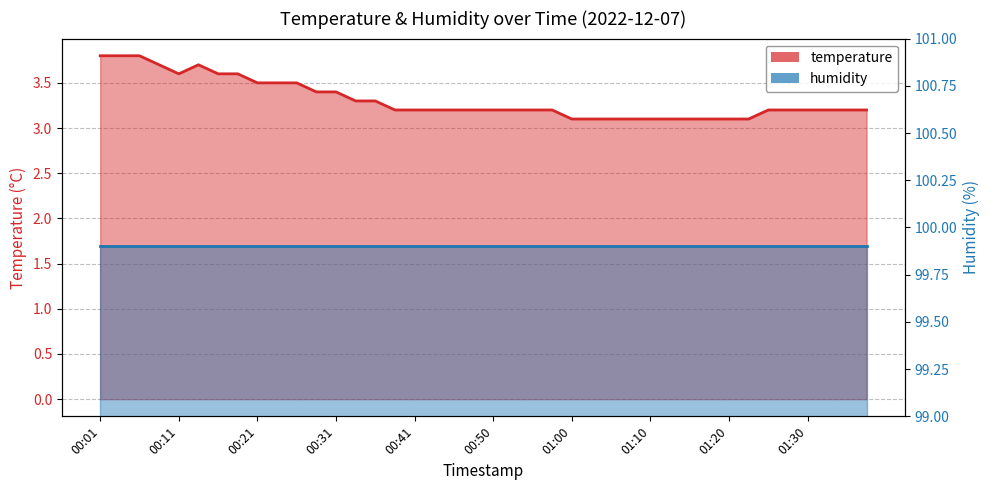

What position from the right is 00:43?

23